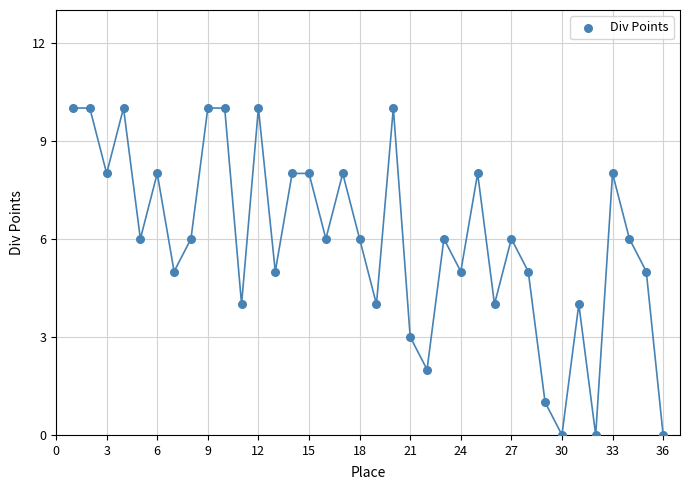

What is the range of X values (max minus min)?

35